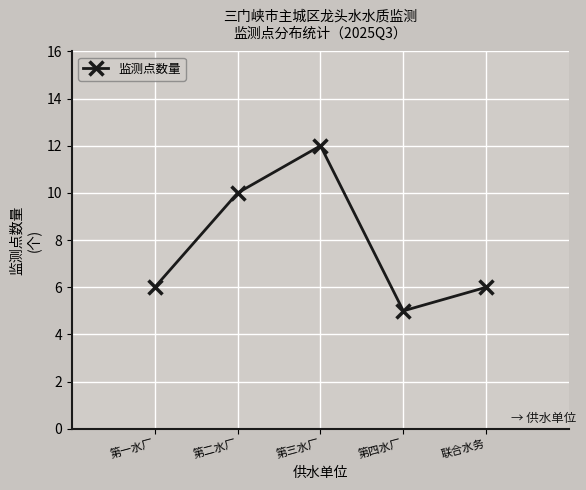

What is the sum of all values?

39